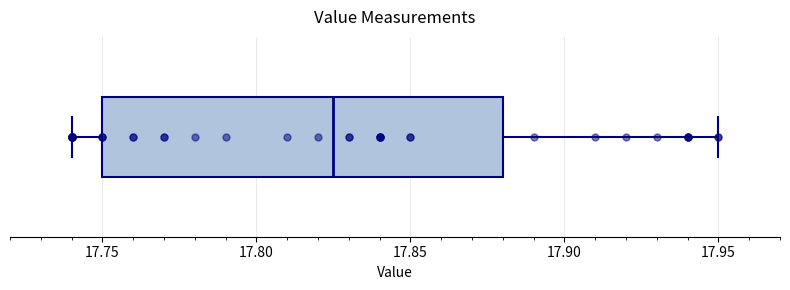

Read this box plot against the x-axis: the position of the median line, the range covered by the box, and the ends of both whiskers. The values are not printed on the chart, so give them approximately, as read against the axis.

median 17.825, box 17.750 to 17.880, whiskers 17.740 to 17.950